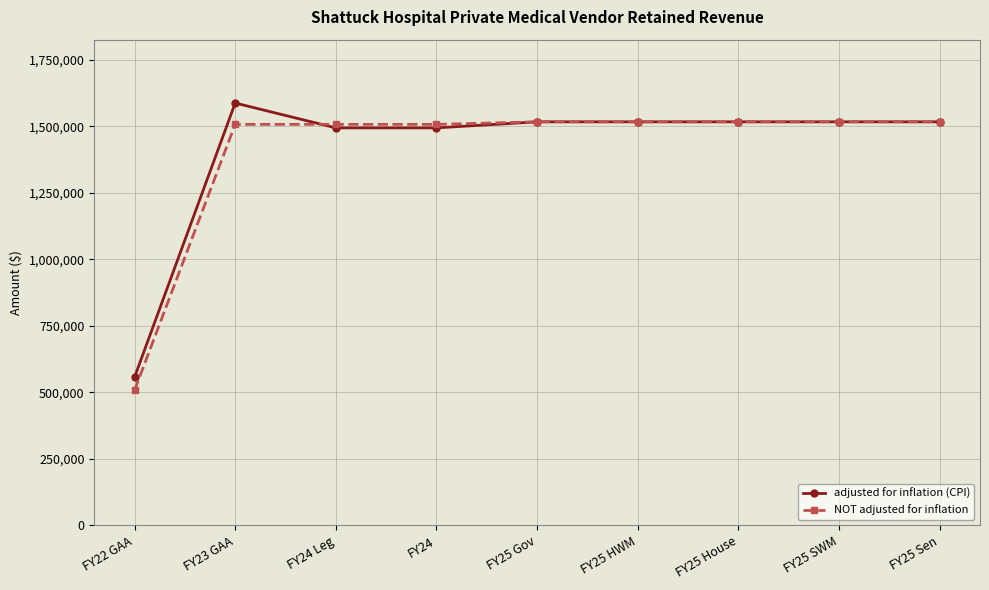

What is the value of the NOT adjusted for inflation point at the 4th from the left?

1507937